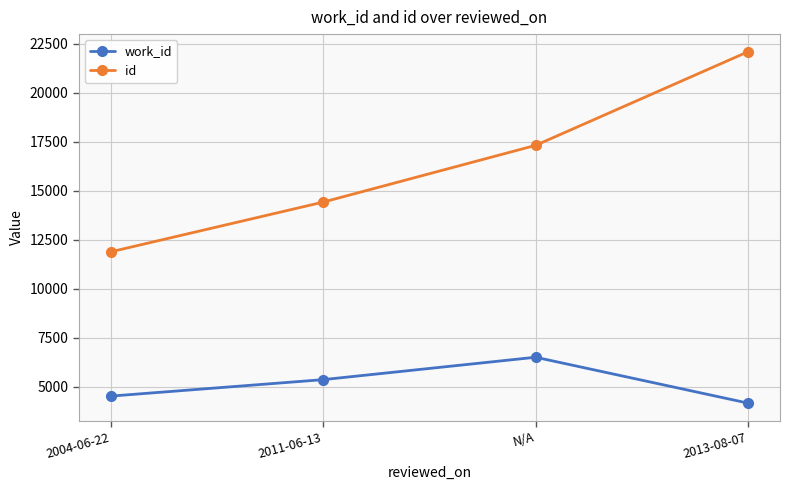

How many lines are shown in the chart?

2